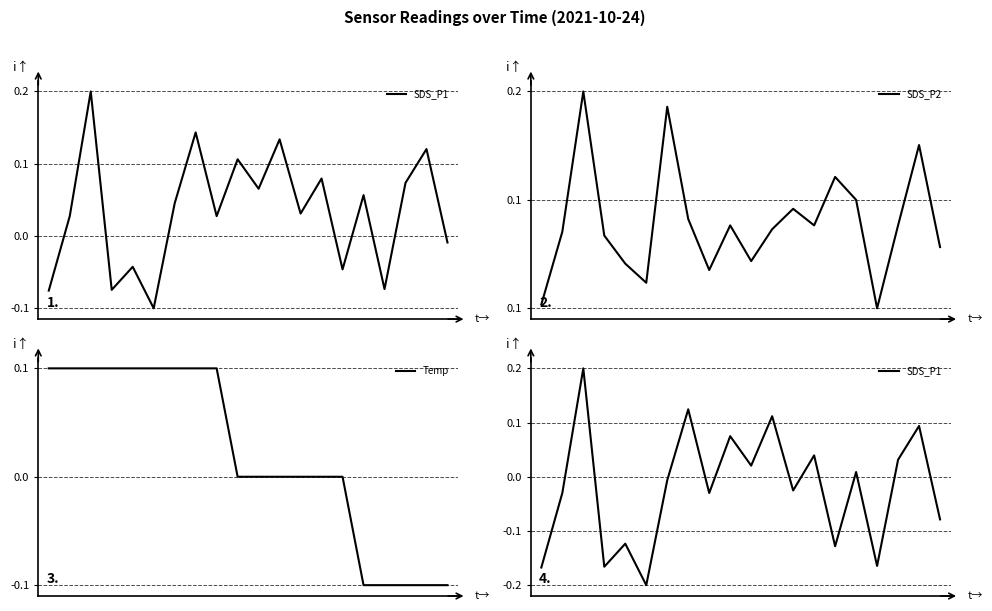

How many data points in SDS_P1 are above 0?

9